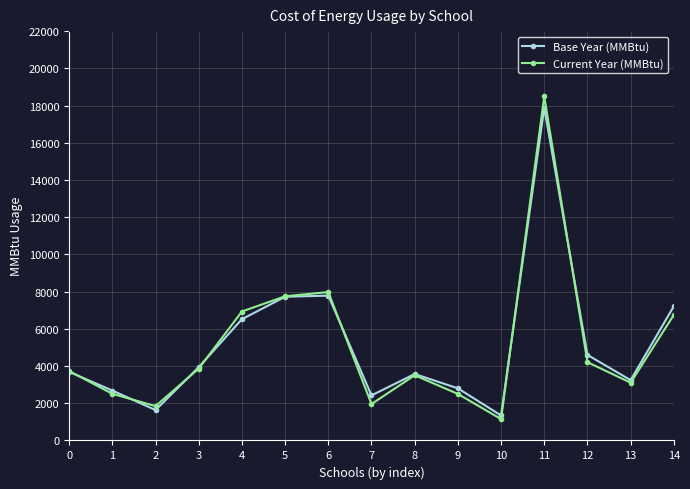

At 12, list the series in order from smallest to largest.

Current Year (MMBtu), Base Year (MMBtu)